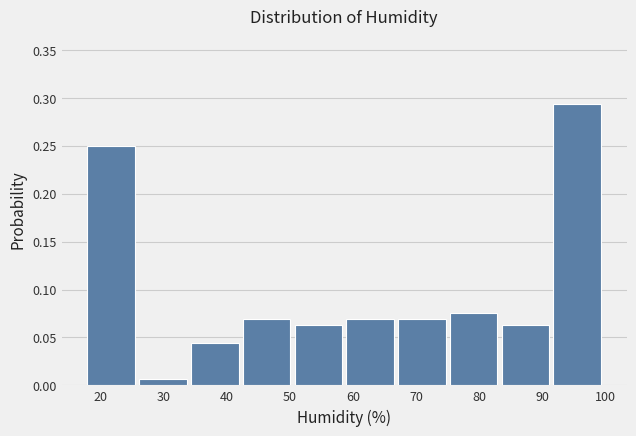

Reading left to right, list every bar in this chart as the range it spans on the x-axis followed by its height. Neither the bar edges nor the heights are printed on the chart, so give them approximately, as read against the axes.

18 to 26: 0.250
26 to 34: 0.005
34 to 43: 0.045
43 to 51: 0.070
51 to 59: 0.065
59 to 67: 0.070
67 to 75: 0.070
75 to 84: 0.075
84 to 92: 0.065
92 to 100: 0.295